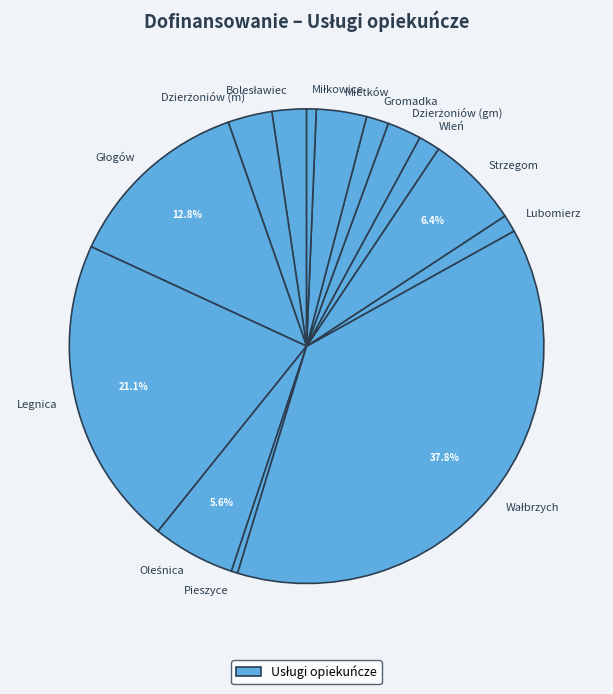

How many segments does this pie chart have?

14